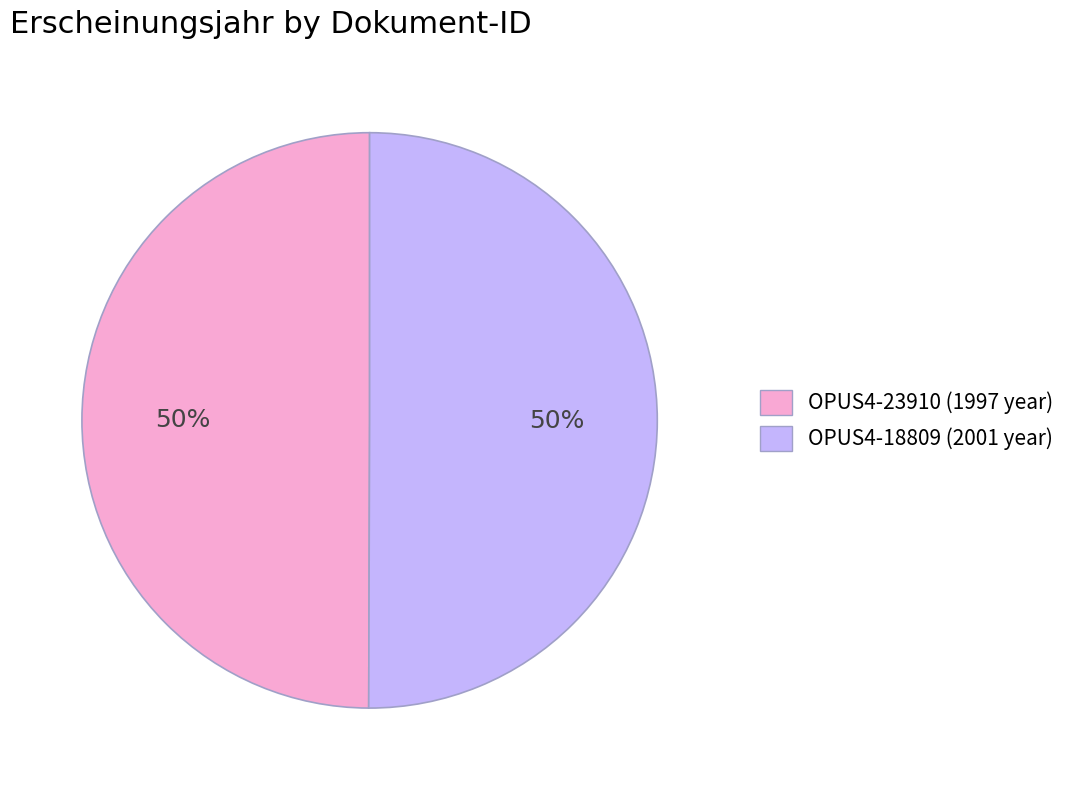

The OPUS4-23910 (1997 year) slice represents 40% of the pie. True or false?

False